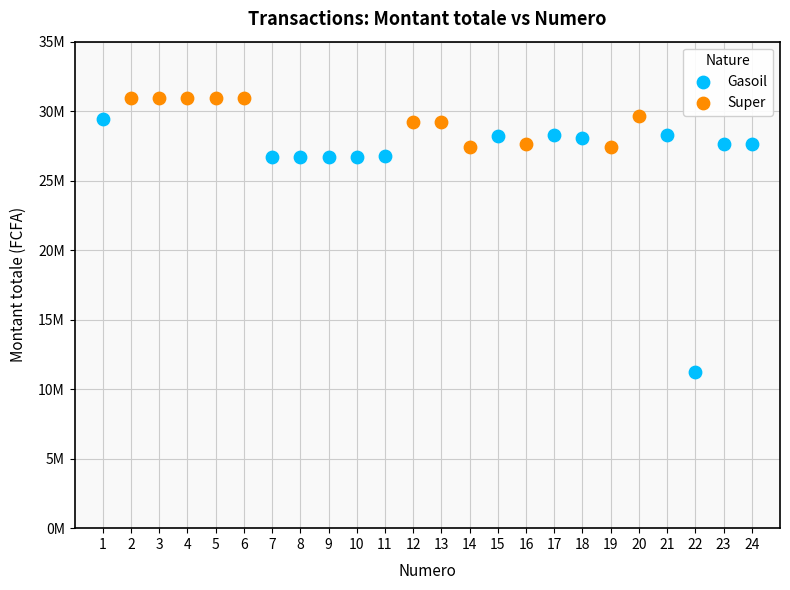

Which series contains the lowest Y value?

Gasoil